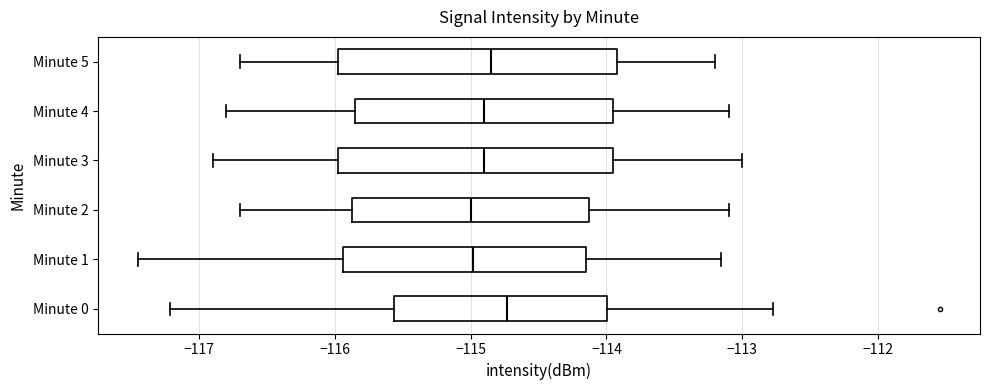

Reading bottom to top, transcribe this box plot: for each box, give where its median line is, the range the box spans, and where its two whiskers end, as read against the x-axis. The values are not printed on the chart, so give them approximately, as read against the axis.

Minute 0: median -114.7, box -115.6 to -114.0, whiskers -117.2 to -112.8
Minute 1: median -115.0, box -115.9 to -114.1, whiskers -117.5 to -113.2
Minute 2: median -115.0, box -115.9 to -114.1, whiskers -116.7 to -113.1
Minute 3: median -114.9, box -116.0 to -113.9, whiskers -116.9 to -113.0
Minute 4: median -114.9, box -115.8 to -113.9, whiskers -116.8 to -113.1
Minute 5: median -114.8, box -116.0 to -113.9, whiskers -116.7 to -113.2